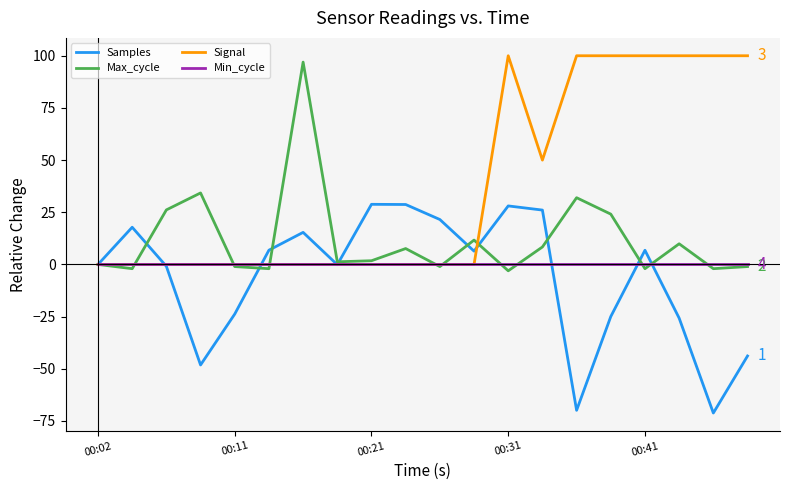

How many values in the Samples series are below 6?

10